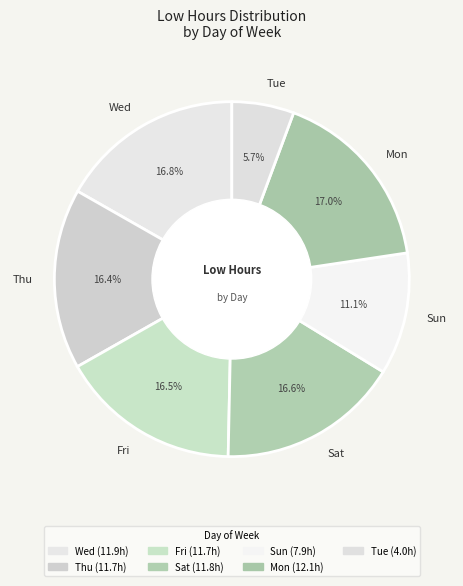

Between Sun and Tue, which is larger?

Sun